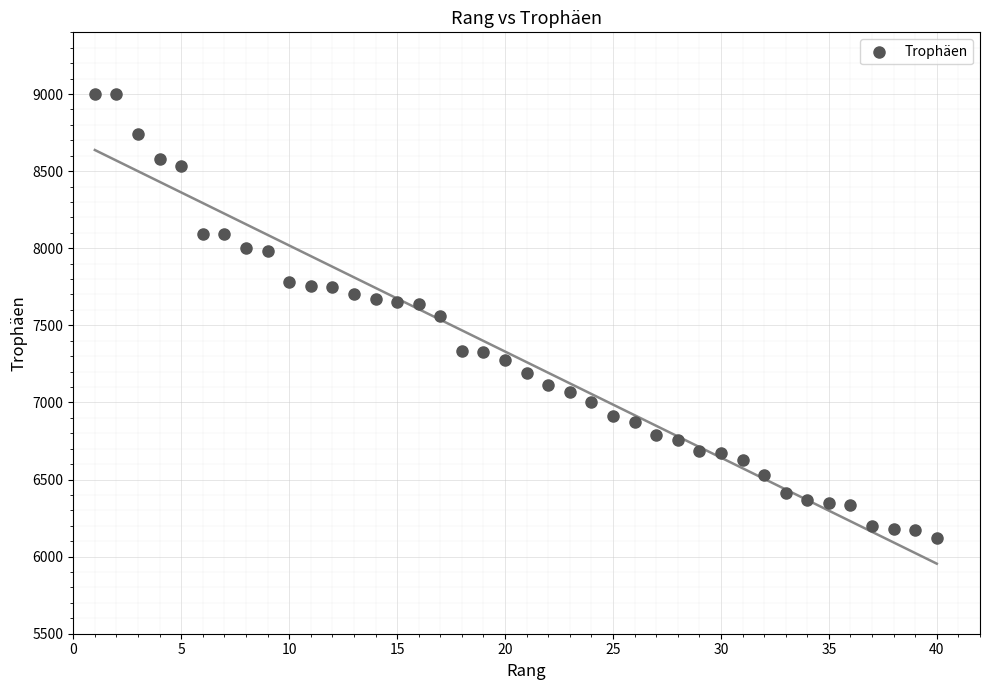

What is the range of X values (max minus min)?

39